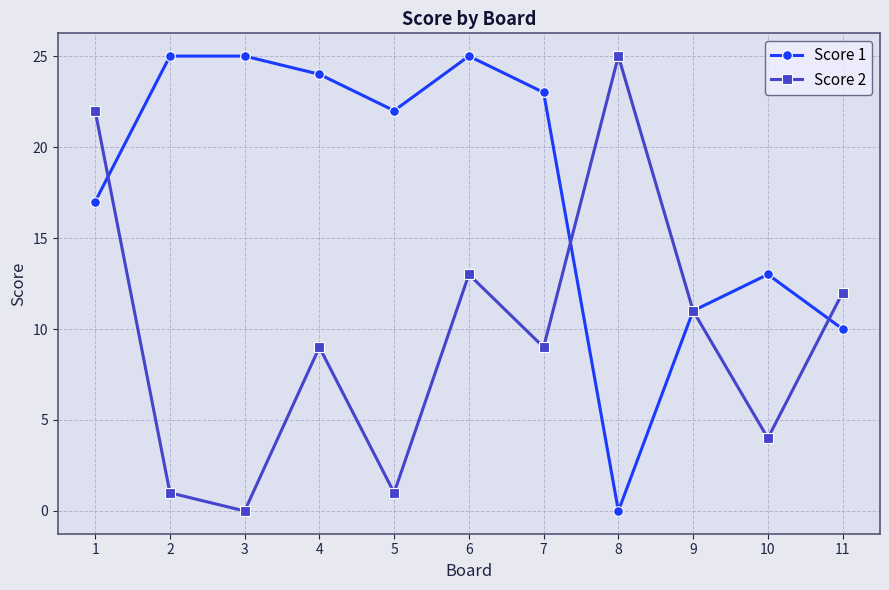

At which label does Score 2 first exceed 9?

1